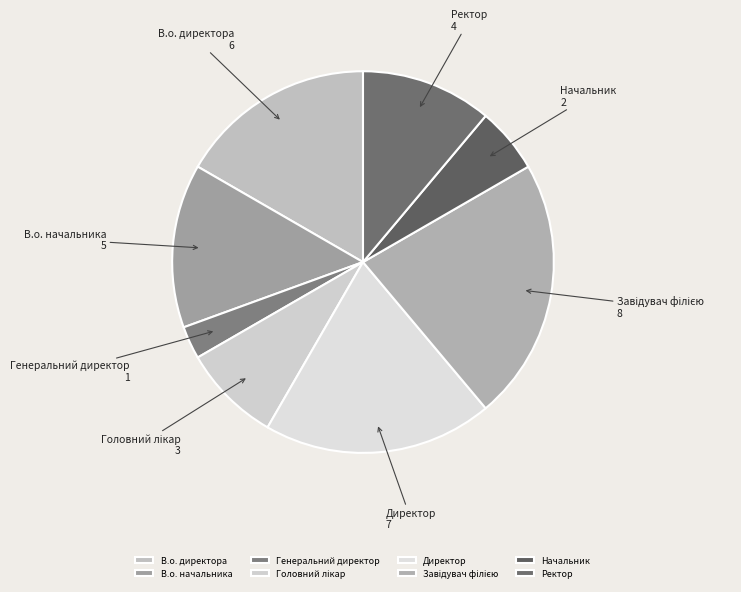

True or false: В.о. директора accounts for 5% of the total.

False